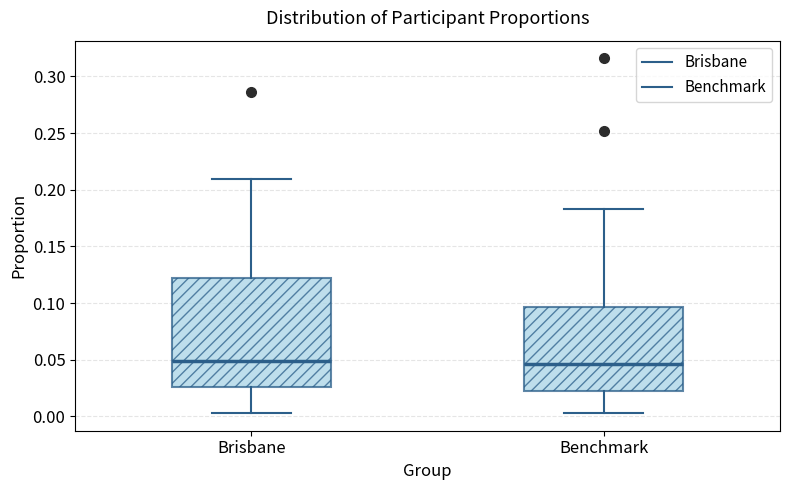

Reading left to right, transcribe this box plot: for each box, give where its median line is, the range the box spans, and where its two whiskers end, as read against the y-axis. The values are not printed on the chart, so give them approximately, as read against the axis.

Brisbane: median 0.050, box 0.025 to 0.125, whiskers 0.005 to 0.210
Benchmark: median 0.045, box 0.020 to 0.095, whiskers 0.005 to 0.185